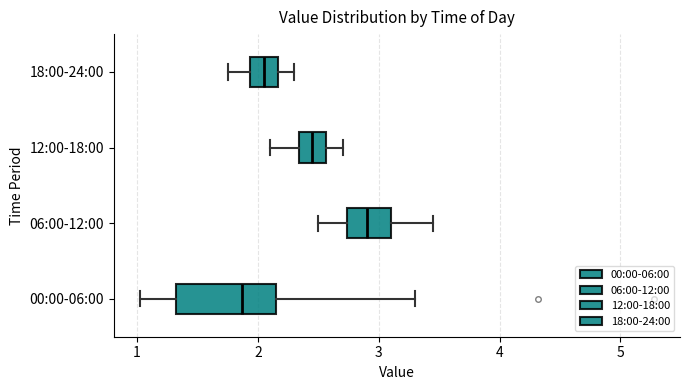

Reading bottom to top, transcribe this box plot: for each box, give where its median line is, the range the box spans, and where its two whiskers end, as read against the x-axis. The values are not printed on the chart, so give them approximately, as read against the axis.

00:00-06:00: median 1.9, box 1.3 to 2.2, whiskers 1.0 to 3.3
06:00-12:00: median 2.9, box 2.7 to 3.1, whiskers 2.5 to 3.5
12:00-18:00: median 2.5, box 2.3 to 2.6, whiskers 2.1 to 2.7
18:00-24:00: median 2.1, box 1.9 to 2.2, whiskers 1.8 to 2.3